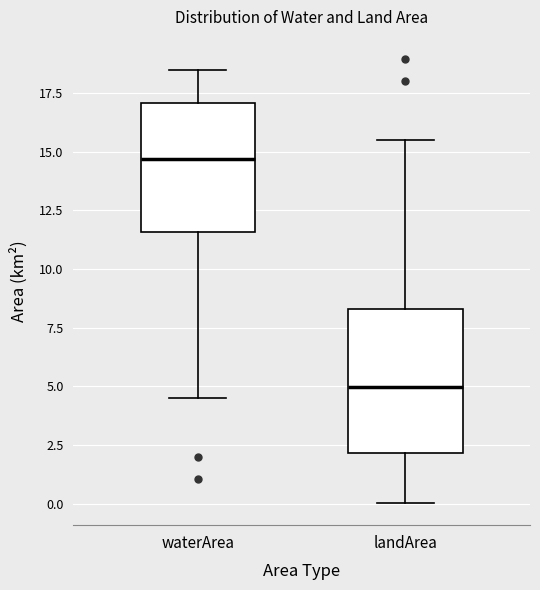

Where does the upper whisker of the box for landArea end on the y-axis? The values are not printed on the chart, so give them approximately, as read against the axis.

15.5